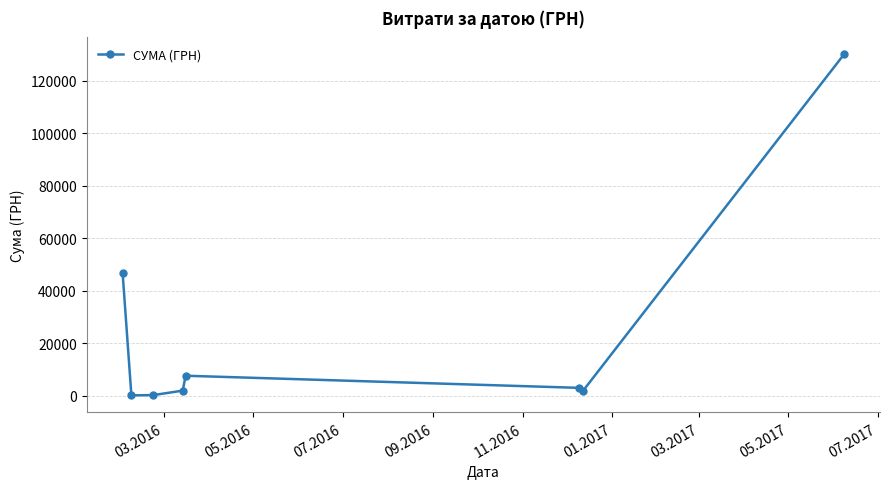

What is the maximum value shown in the chart?

130000.0